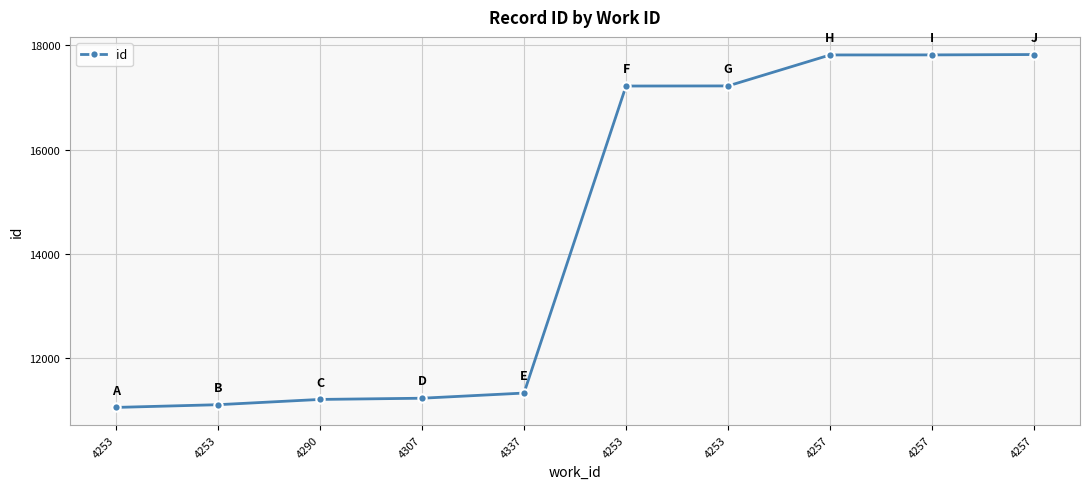

Which has a higher value, 4253 or 4253?

4253